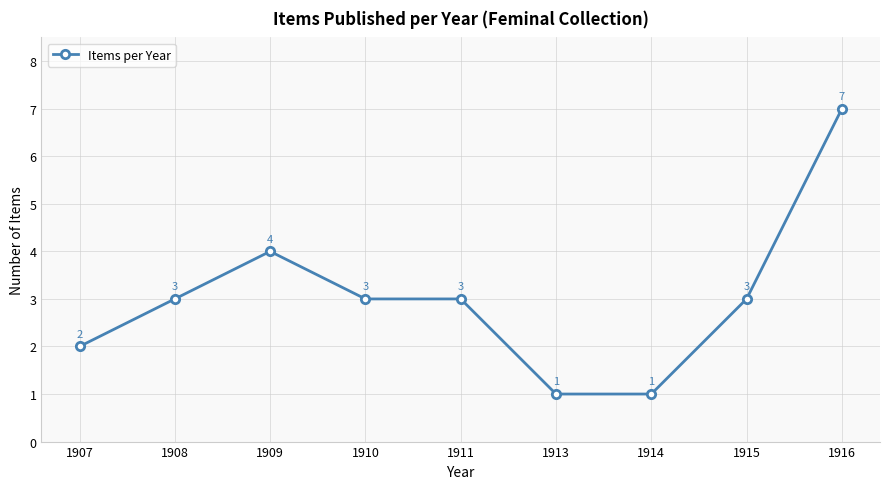

How many values are between 2 and 3?

5